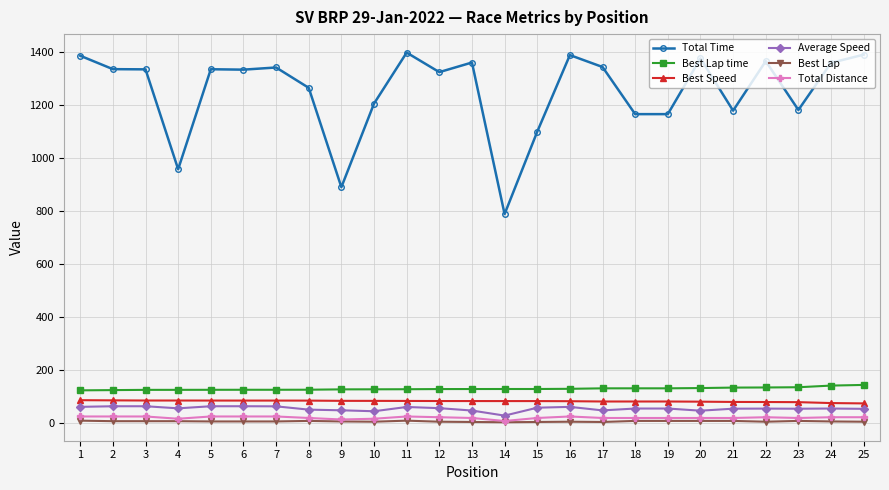

The value of Total Time at 21 is 1179.0. True or false?

True